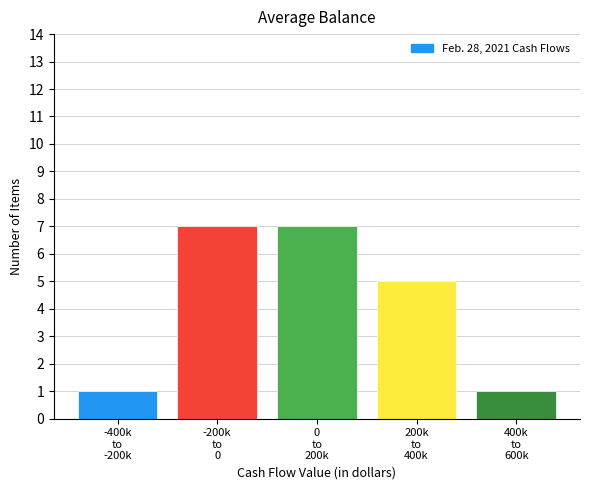

Reading left to right, list all the values displayed in this chart.

1	7	7	5	1